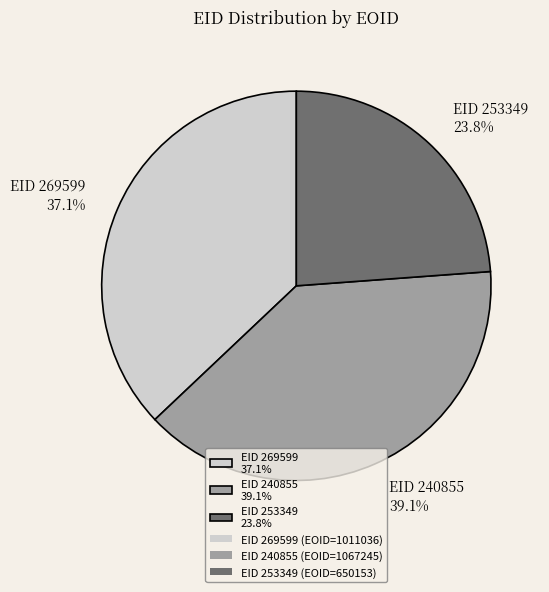

What is the ratio of the value at EID 269599 37.1% to the value at EID 253349 23.8%?

1.6